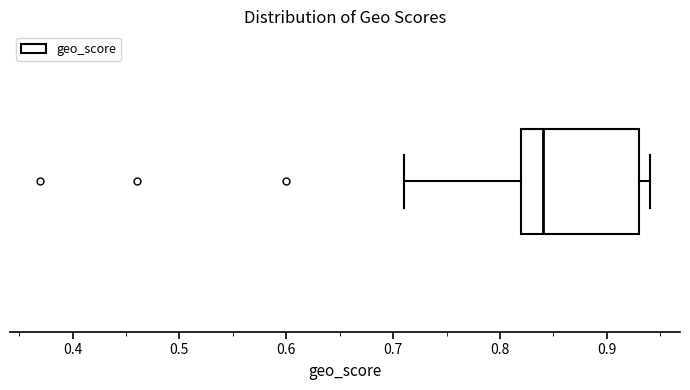

Where is the right edge of the box on the x-axis? The values are not printed on the chart, so give them approximately, as read against the axis.

0.93